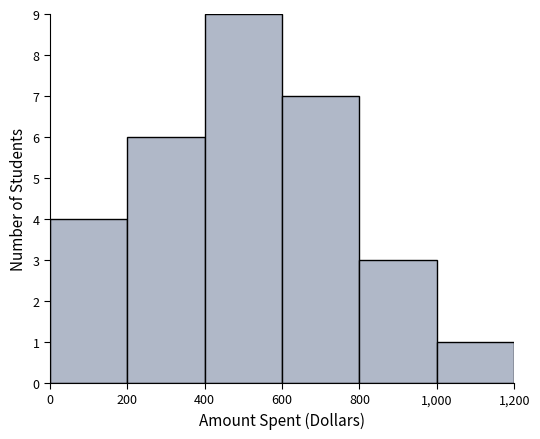

Reading left to right, list every bar in this chart as the range it spans on the x-axis followed by its height. The values are not printed on the chart, so give them approximately, as read against the axis.

0 to 200: 4
200 to 400: 6
400 to 600: 9
600 to 800: 7
800 to 1,000: 3
1,000 to 1,200: 1